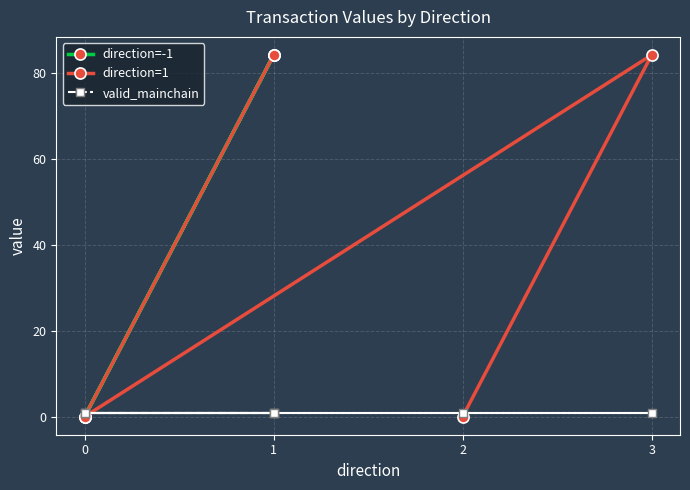

The valid_mainchain series shows 1.8 at -1. True or false?

False